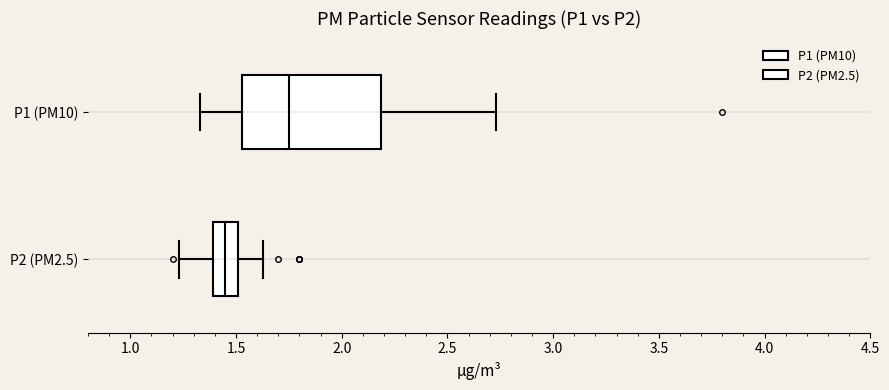

Which box has the furthest to the right median line?

P1 (PM10)